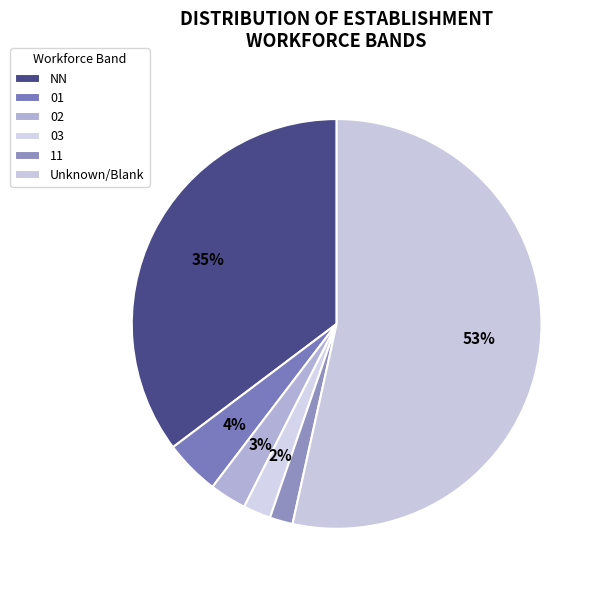

What is the change in value from NN to 03?

-91